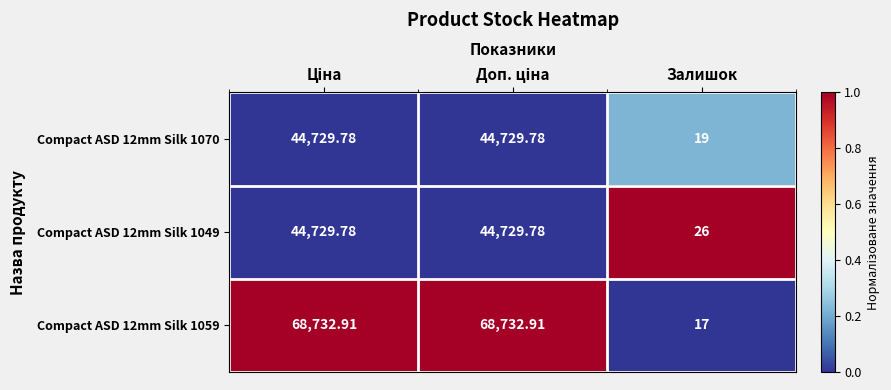

Which label corresponds to the smallest value in the chart?

Залишок